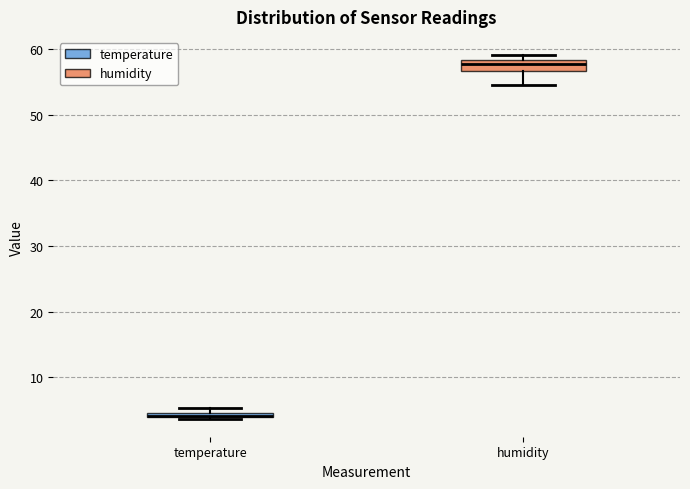

Where is the lower edge of the box for temperature on the y-axis? The values are not printed on the chart, so give them approximately, as read against the axis.

4